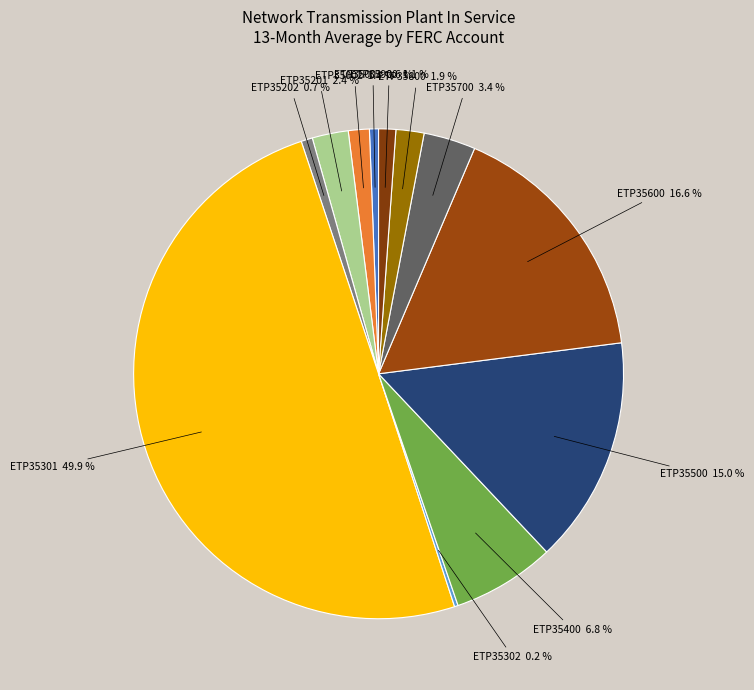

How much of the chart is everything except ETP35002?

98.6%